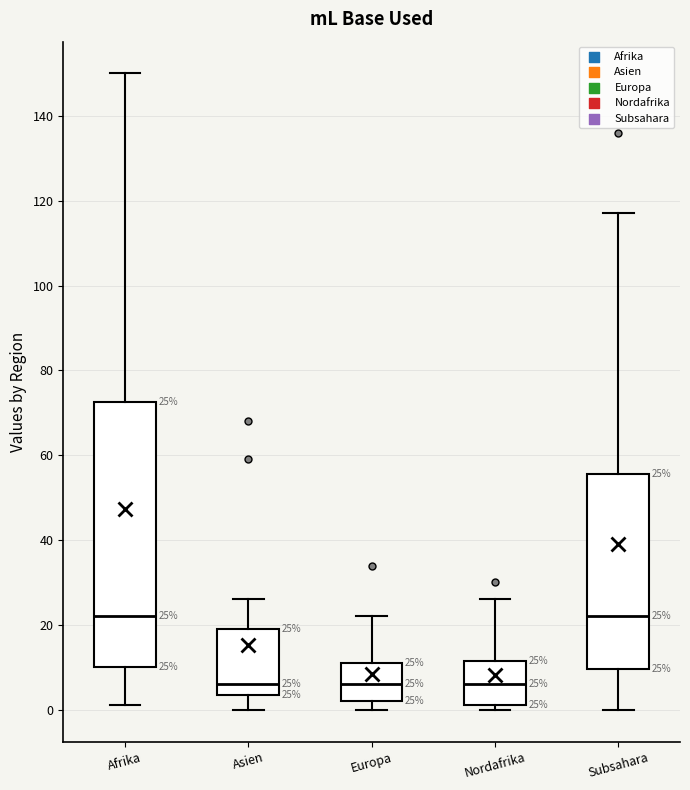

Comparing the boxes themselves (not the whiskers), which one is the tallest?

Afrika